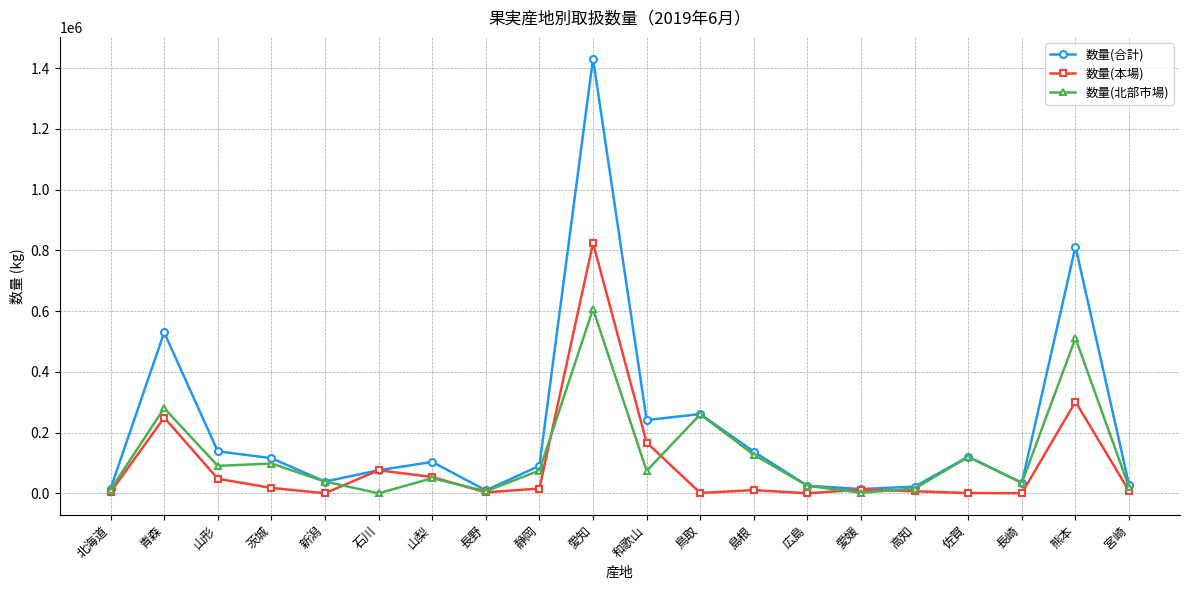

Where does the 数量(北部市場) series first go above 73861?

青森